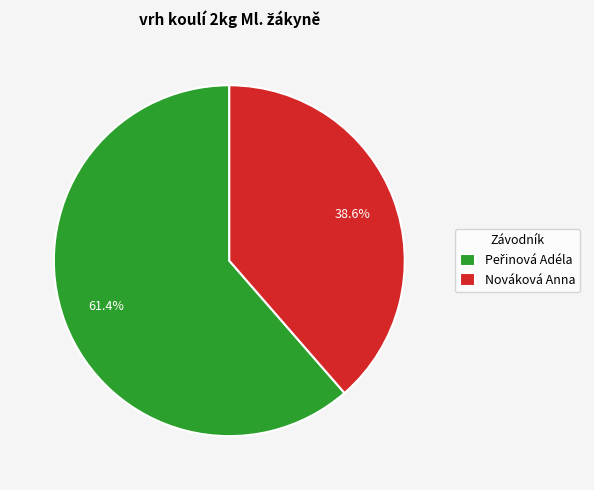

To the nearest percent, what percentage of the pie is Nováková Anna?

39%